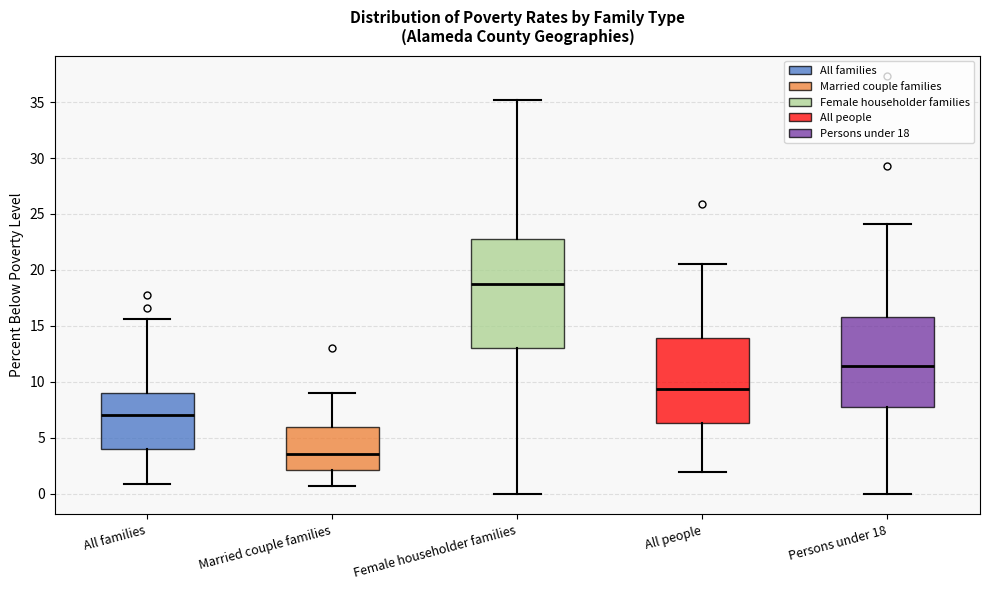

Where is the upper edge of the box for Married couple families on the y-axis? The values are not printed on the chart, so give them approximately, as read against the axis.

6.0